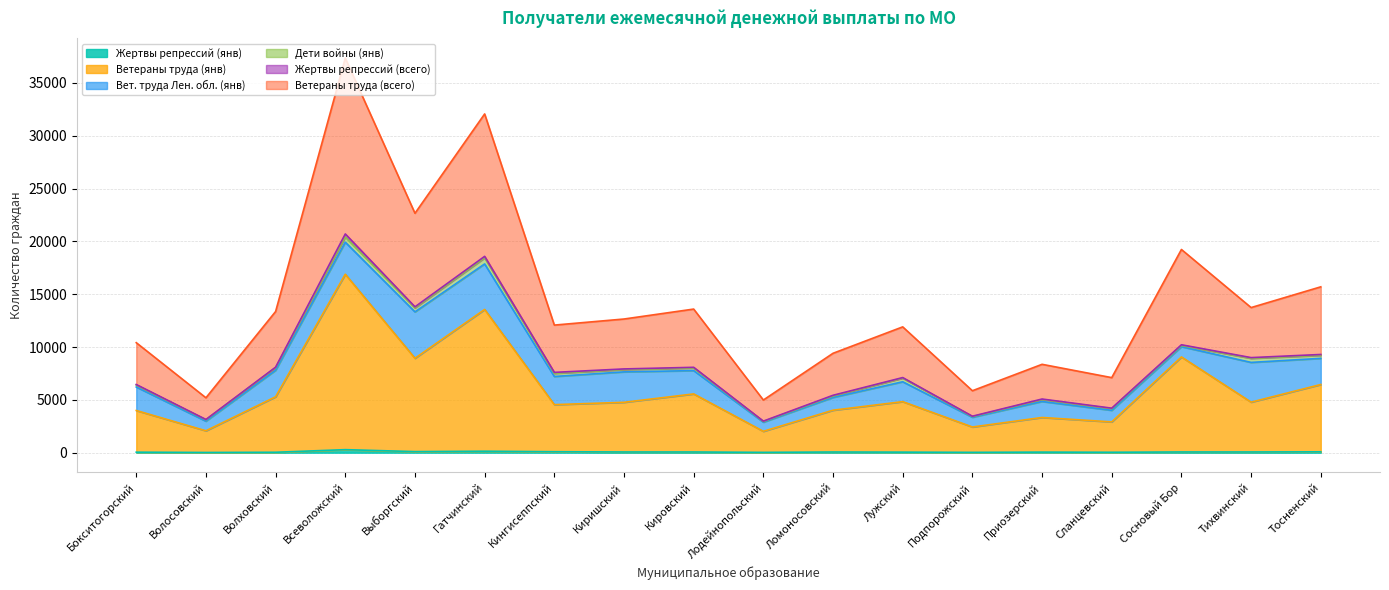

Which series has the largest total across all categories?

Ветераны труда (всего)